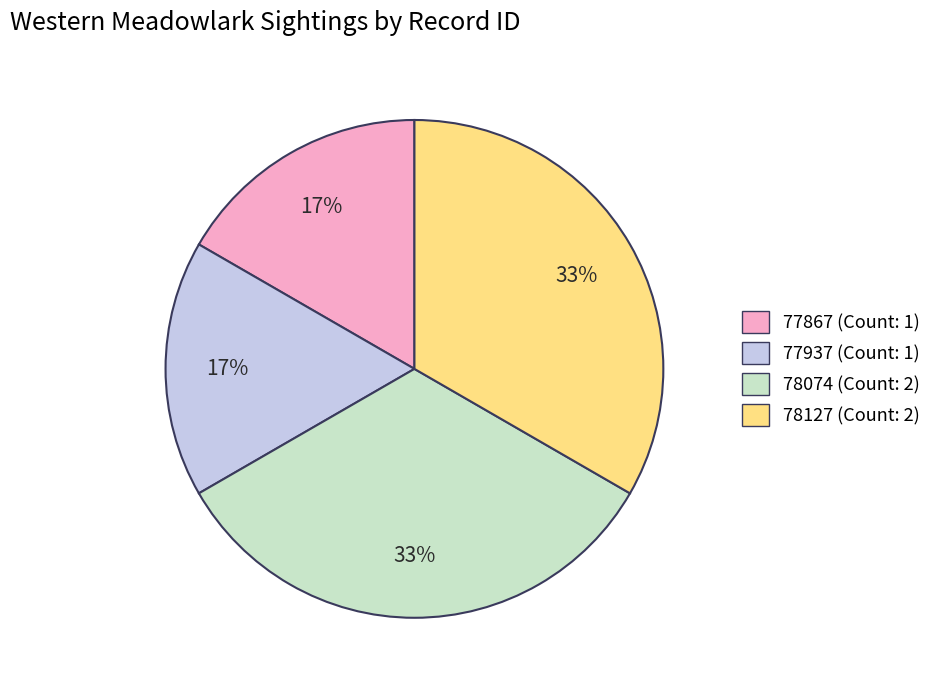

Between 78074 and 77937, which is larger?

78074